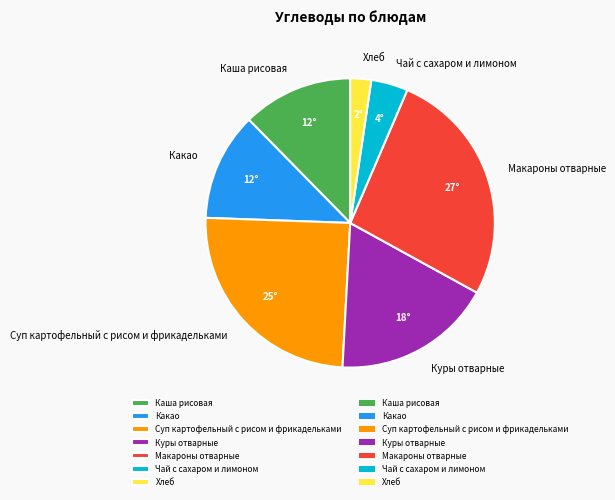

Count the number of slices in the pie.

7